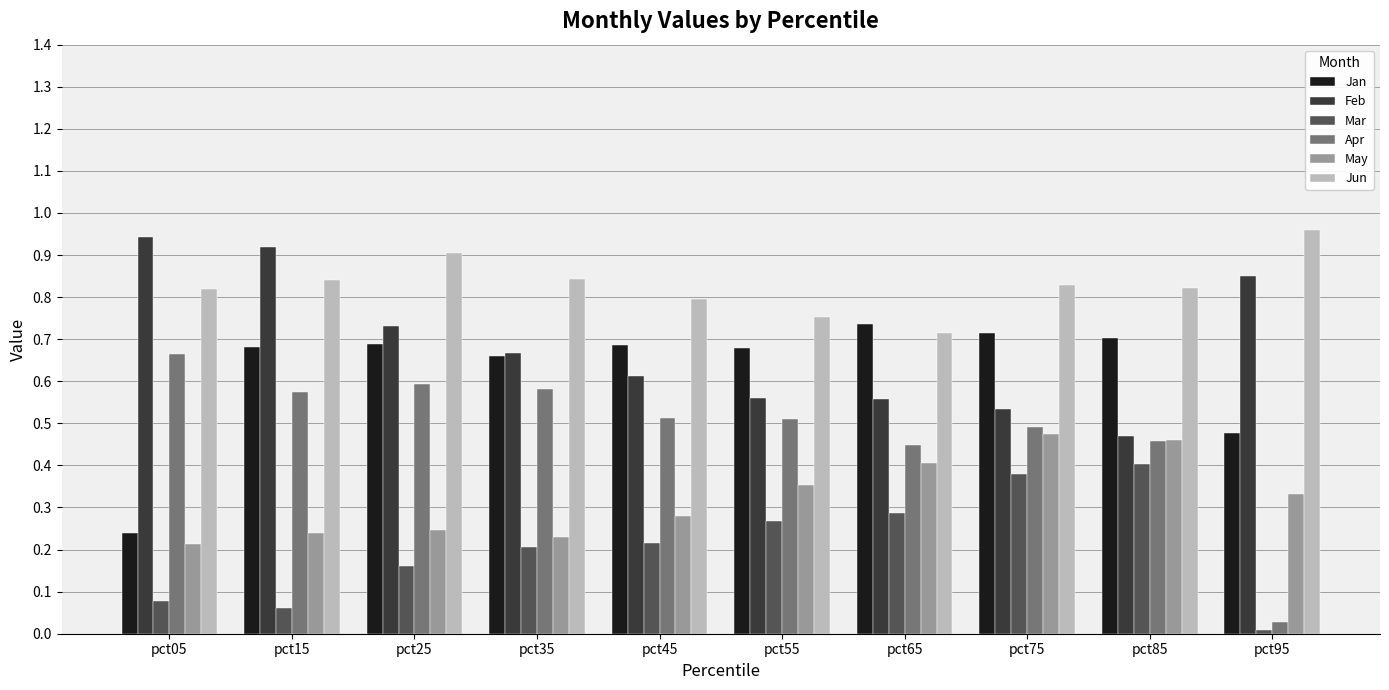

Which series has the largest total across all categories?

Jun